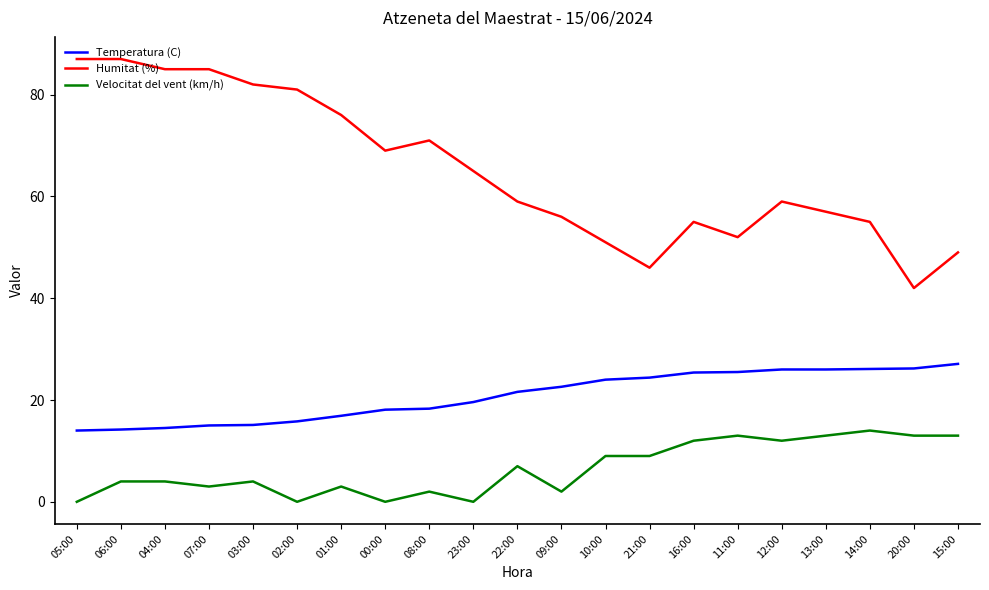

Which category has the lowest value in the Humitat (%) series?

20:00